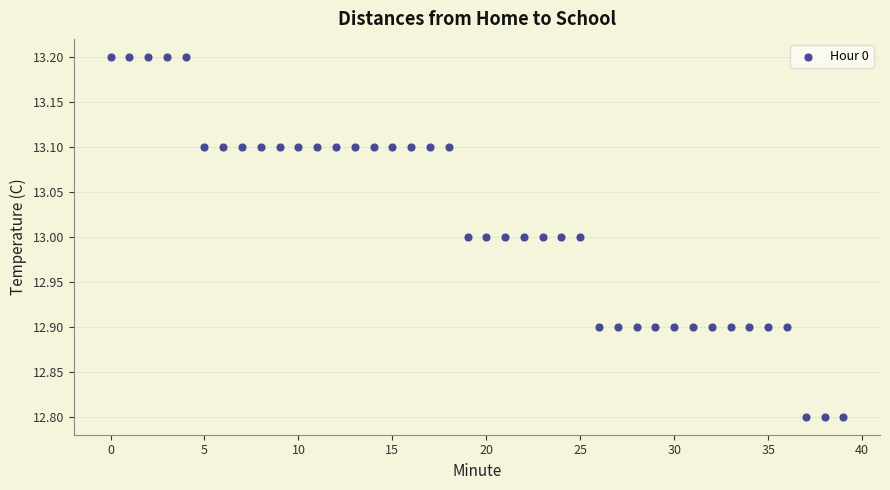

What is the range of Y values (max minus min)?

0.4